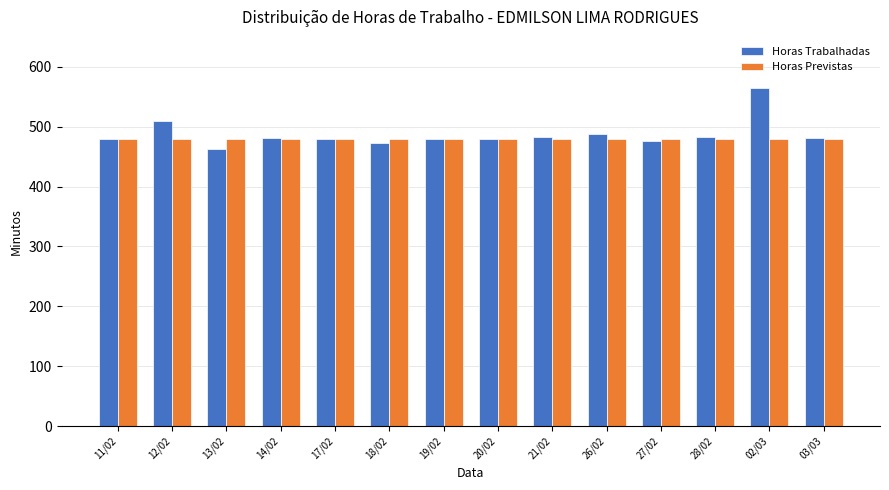

What is the label of the 1st bar from the left?

11/02